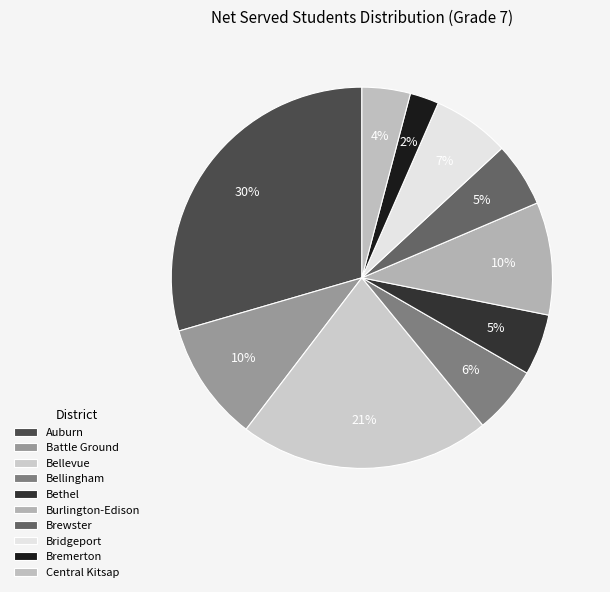

Does Brewster account for over 50% of the chart?

No